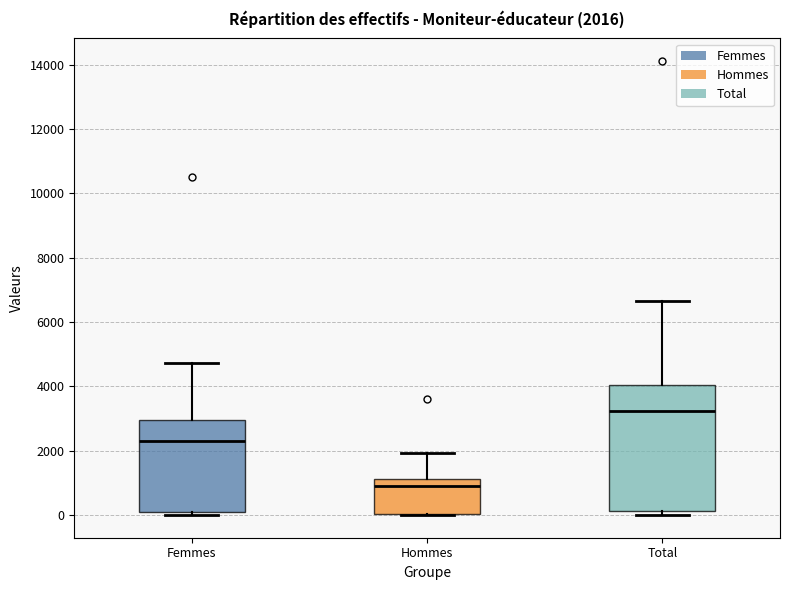

Which box has the highest median line?

Total